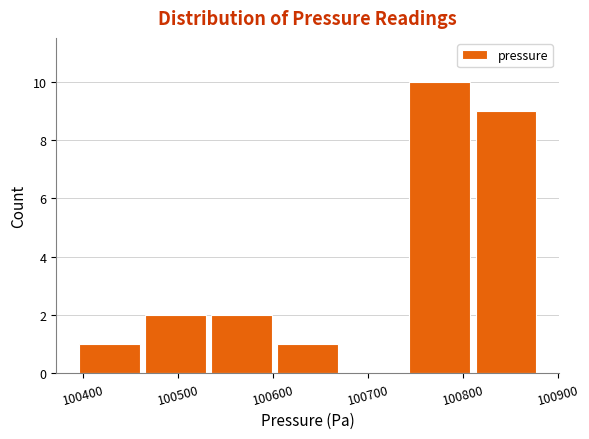

Reading left to right, list every bar in this chart as the range it spans on the x-axis followed by its height. Neither the bar edges nor the heights are printed on the chart, so give them approximately, as read against the axes.

100390 to 100460: 1
100460 to 100530: 2
100530 to 100600: 2
100600 to 100670: 1
100670 to 100740: 0
100740 to 100810: 10
100810 to 100880: 9